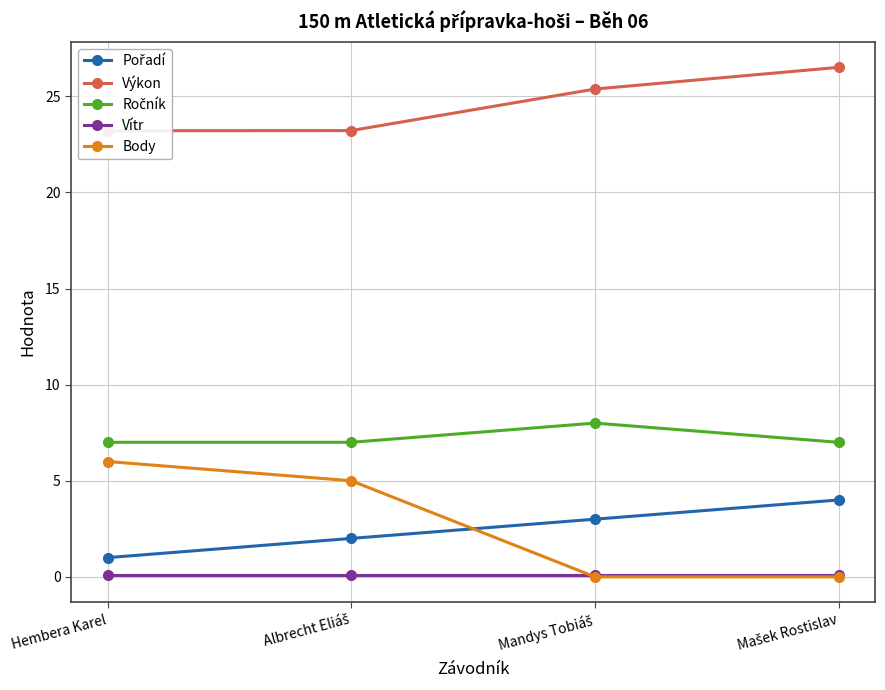

True or false: Vítr and Výkon cross at least once.

False